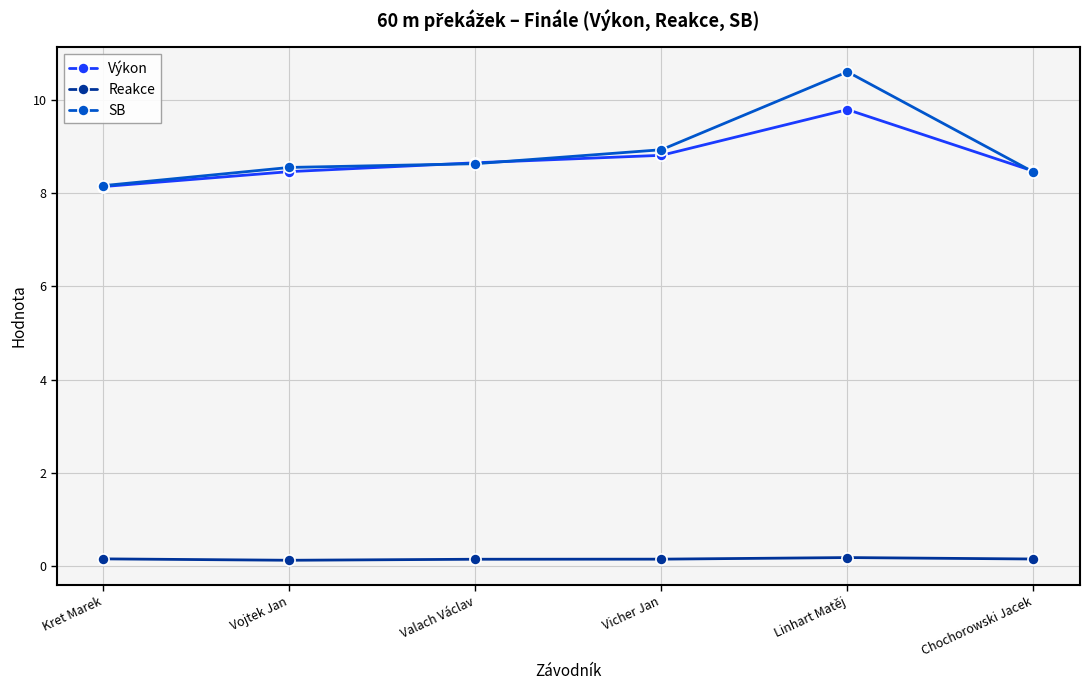

What is the greatest value displayed?

10.6